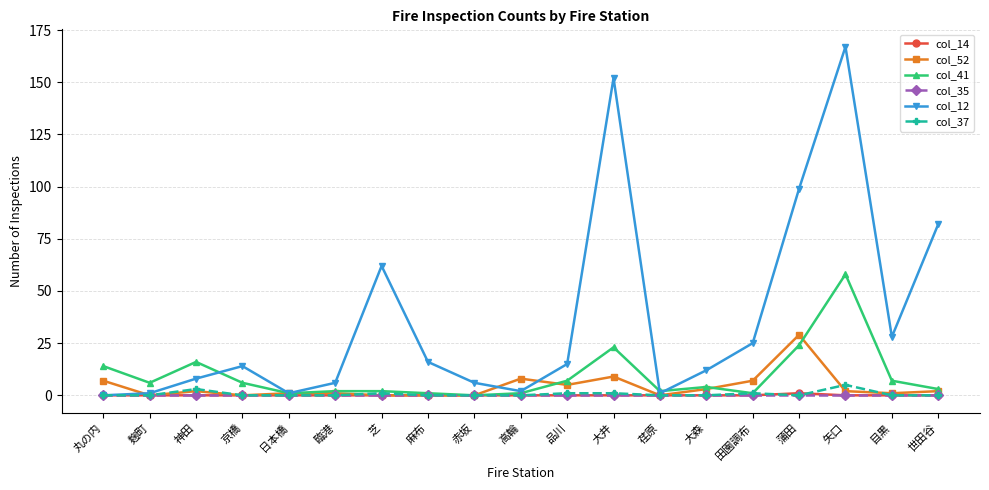

What position from the left is 荏原?

13